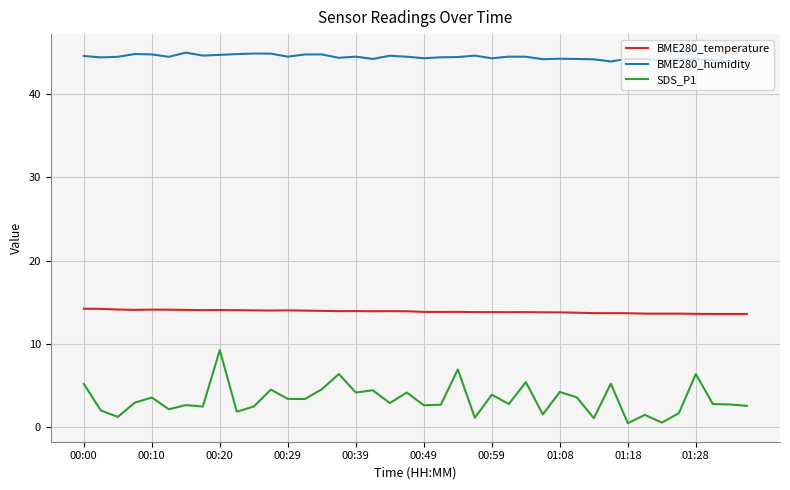

What is the minimum value for BME280_temperature?

13.6